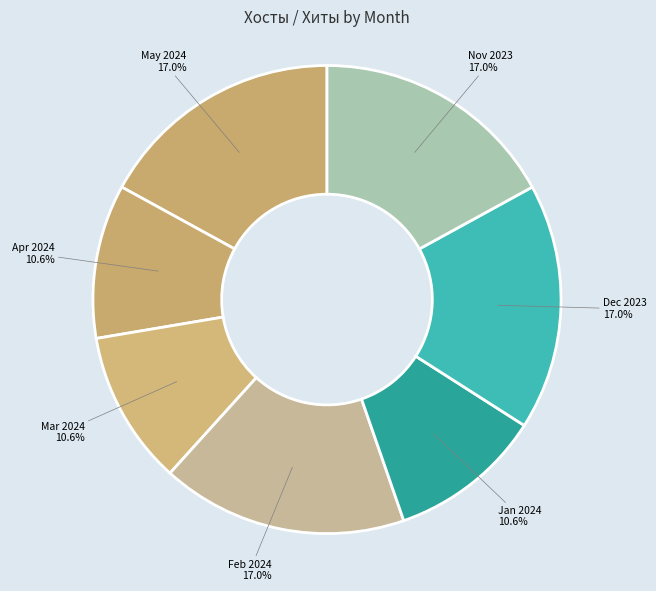

Which has a higher value, Nov 2023 or Mar 2024?

Nov 2023